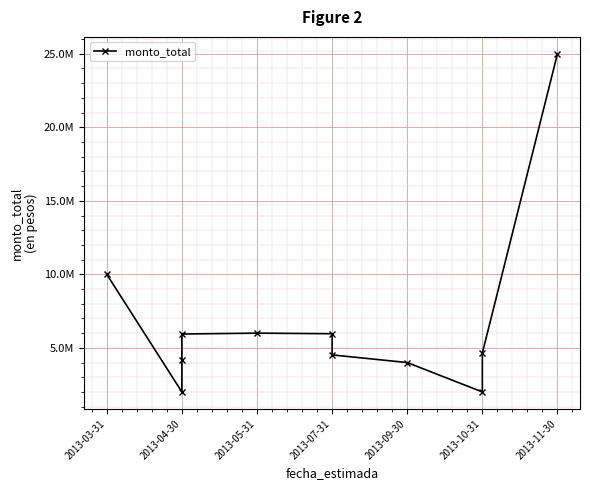

Count the number of categories in the chart.

11